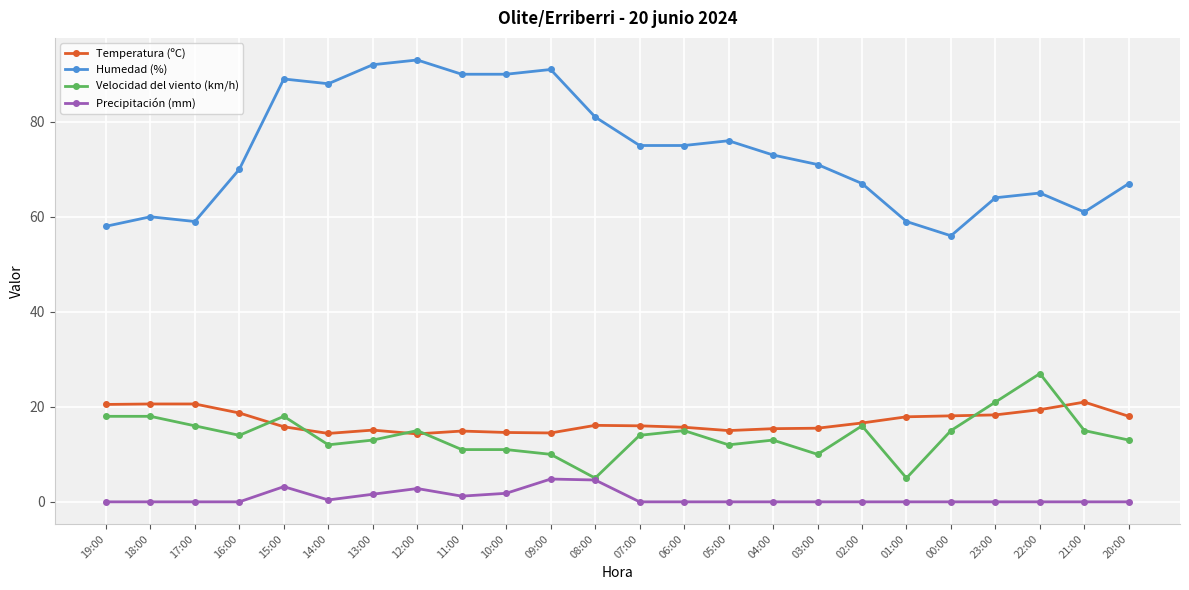

Count the number of categories in the chart.

24